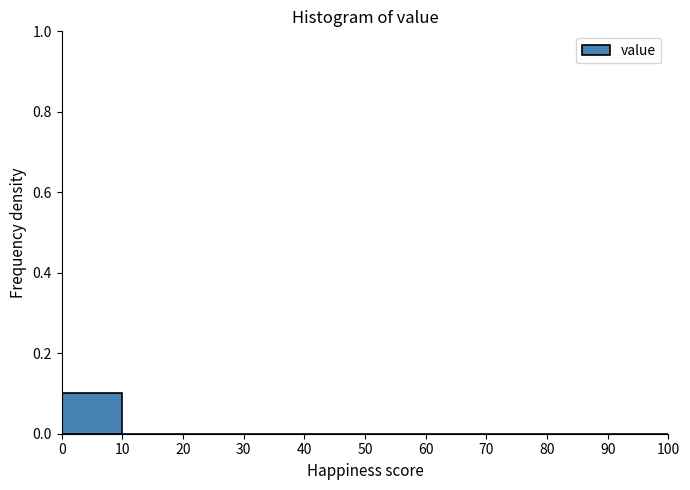

Reading left to right, list every bar in this chart as the range it spans on the x-axis followed by its height. The values are not printed on the chart, so give them approximately, as read against the axis.

0 to 10: 0.1
10 to 20: 0
20 to 30: 0
30 to 40: 0
40 to 50: 0
50 to 60: 0
60 to 70: 0
70 to 80: 0
80 to 90: 0
90 to 100: 0